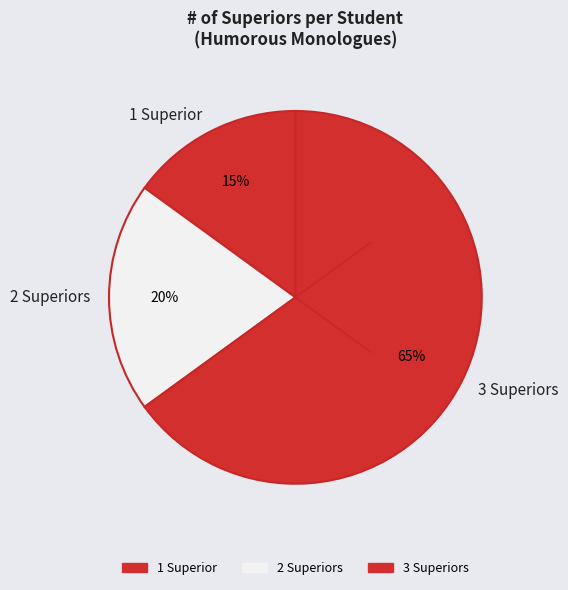

Which has a higher value, 3 Superiors or 1 Superior?

3 Superiors